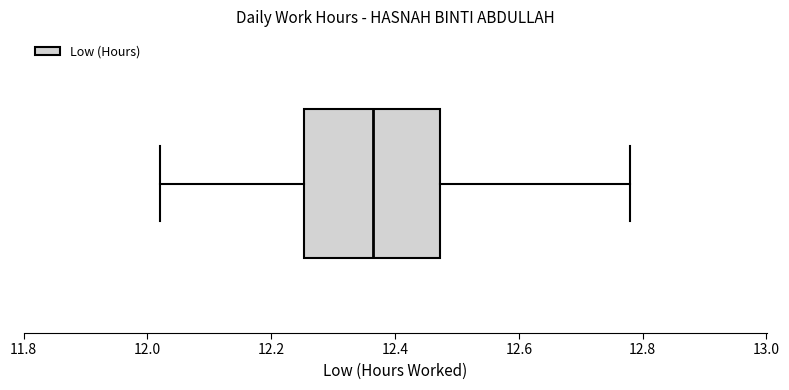

Transcribe this box plot: give where the median line is, the range the box spans, and where the two whiskers end, as read against the x-axis. The values are not printed on the chart, so give them approximately, as read against the axis.

median 12.36, box 12.26 to 12.48, whiskers 12.02 to 12.78